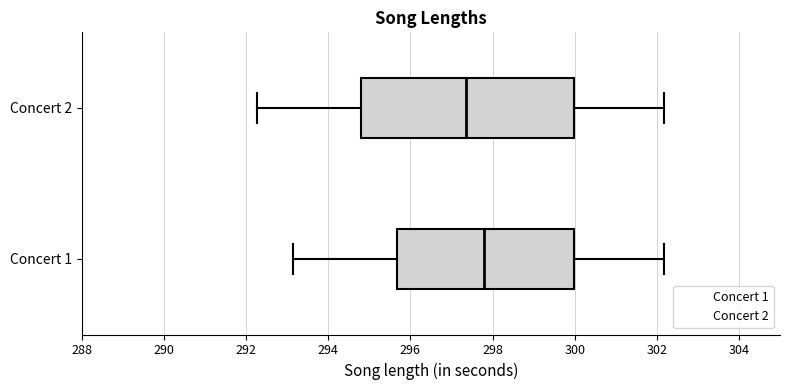

Where is the left edge of the box for Concert 2 on the x-axis? The values are not printed on the chart, so give them approximately, as read against the axis.

294.8